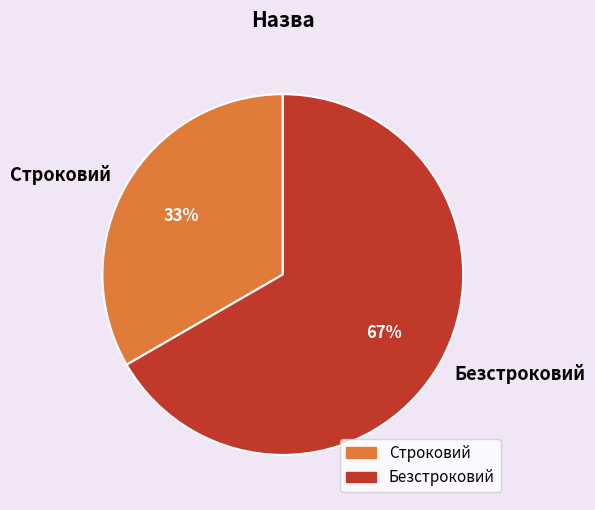

How many segments does this pie chart have?

2